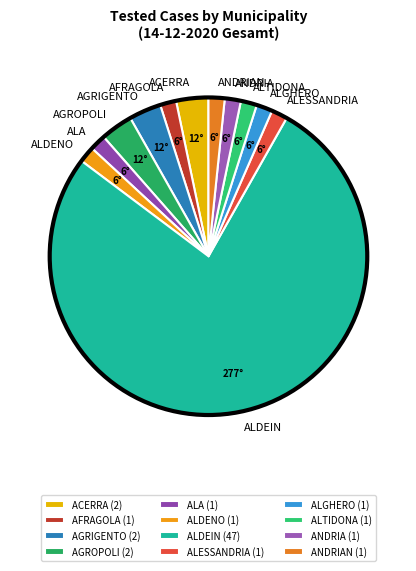

Is ALDEIN the majority of the pie?

Yes